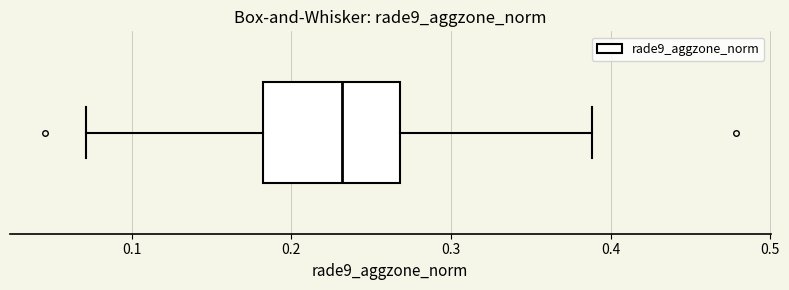

Transcribe this box plot: give where the median line is, the range the box spans, and where the two whiskers end, as read against the x-axis. The values are not printed on the chart, so give them approximately, as read against the axis.

median 0.23, box 0.18 to 0.27, whiskers 0.07 to 0.39